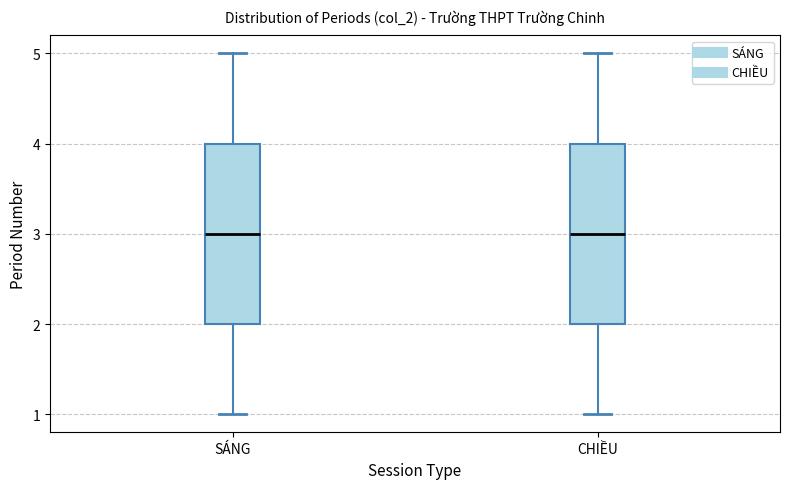

Where is the upper edge of the box for SÁNG on the y-axis? The values are not printed on the chart, so give them approximately, as read against the axis.

4